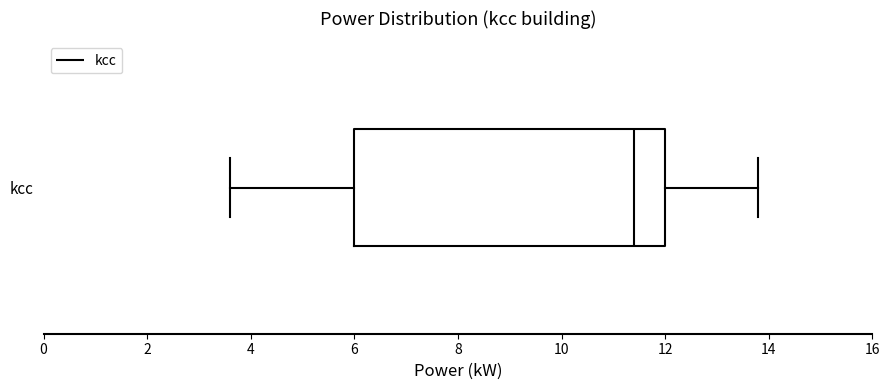

Where is the right edge of the box for kcc on the x-axis? The values are not printed on the chart, so give them approximately, as read against the axis.

12.0